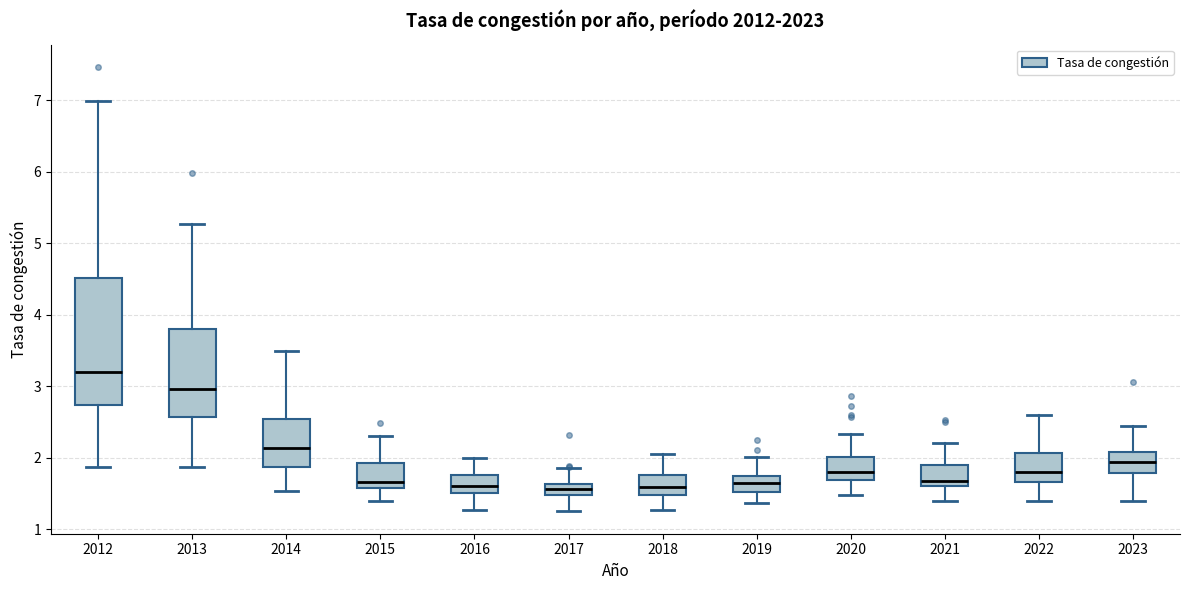

Where is the upper edge of the box at x = 2016 on the y-axis? The values are not printed on the chart, so give them approximately, as read against the axis.

1.8